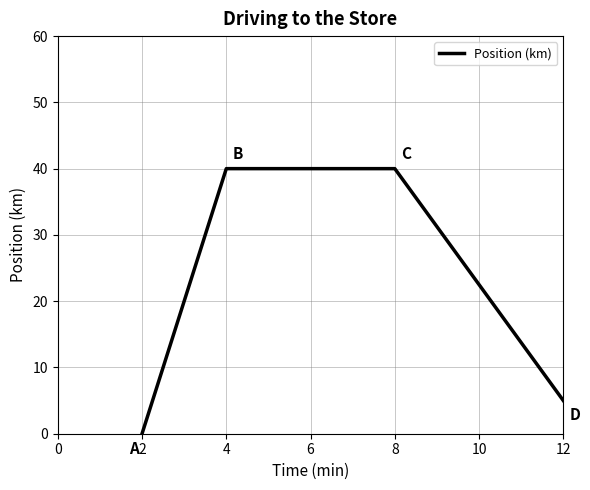

The value at 4 is 58. True or false?

False